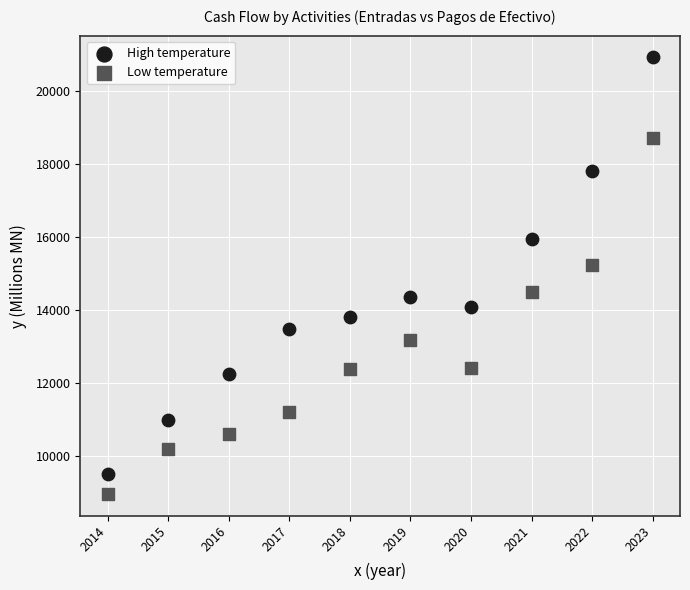

Across all data points, what is the range of X values (max minus min)?

9.0